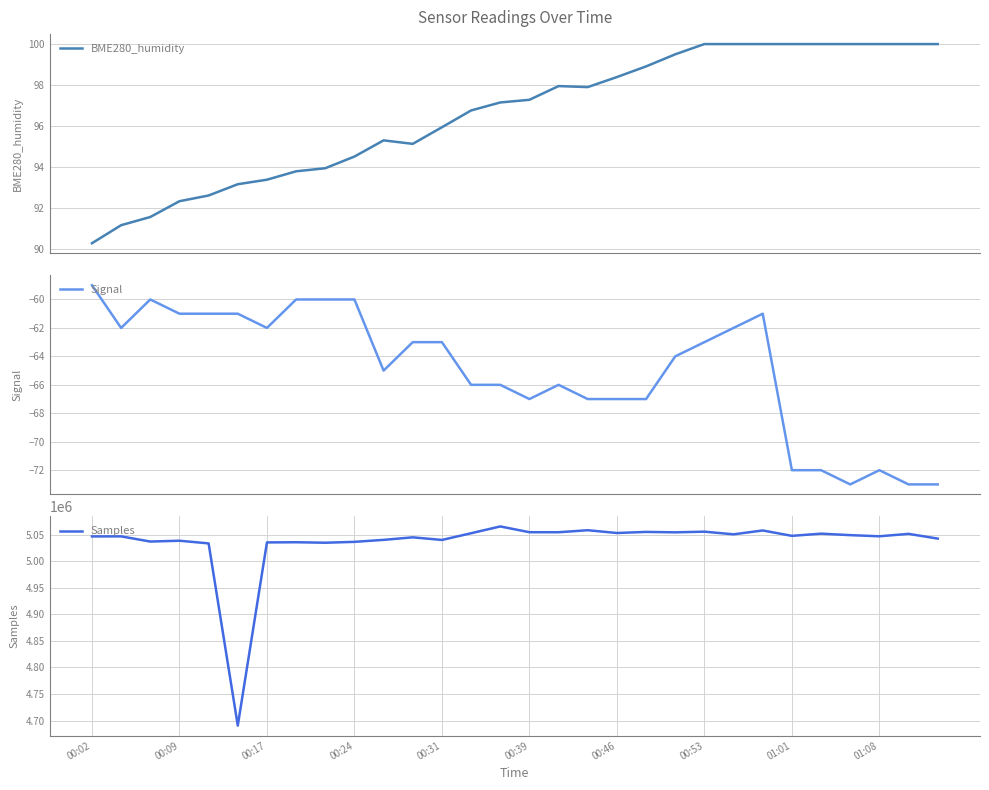

True or false: BME280_humidity and Samples cross at least once.

False